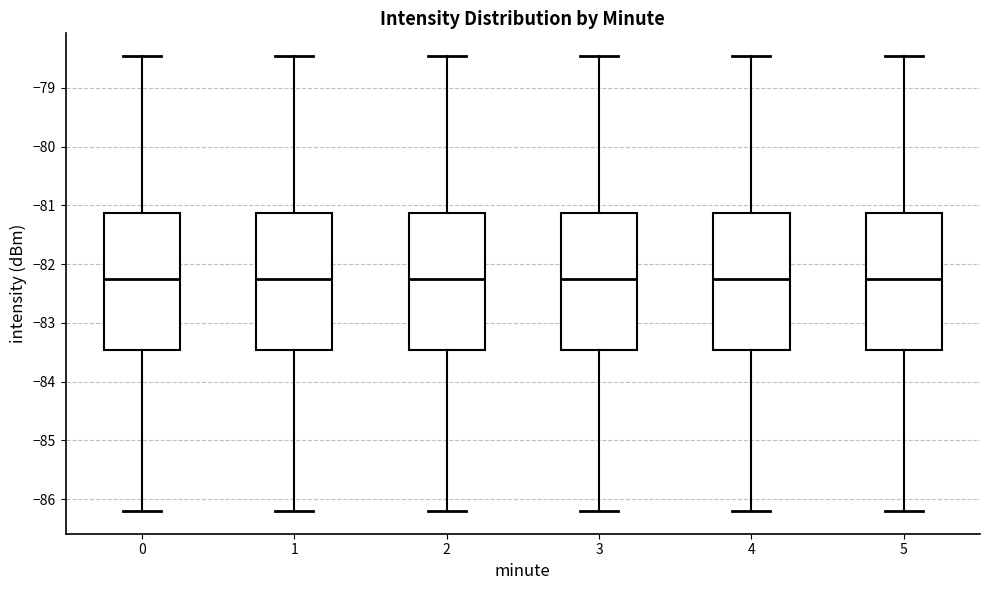

Reading left to right, read every box against the y-axis: the position of its median line, the range the box covers, and the ends of its whiskers. The values are not printed on the chart, so give them approximately, as read against the axis.

0: median -82.2, box -83.5 to -81.1, whiskers -86.2 to -78.5
1: median -82.2, box -83.5 to -81.1, whiskers -86.2 to -78.5
2: median -82.2, box -83.5 to -81.1, whiskers -86.2 to -78.5
3: median -82.2, box -83.5 to -81.1, whiskers -86.2 to -78.5
4: median -82.2, box -83.5 to -81.1, whiskers -86.2 to -78.5
5: median -82.2, box -83.5 to -81.1, whiskers -86.2 to -78.5